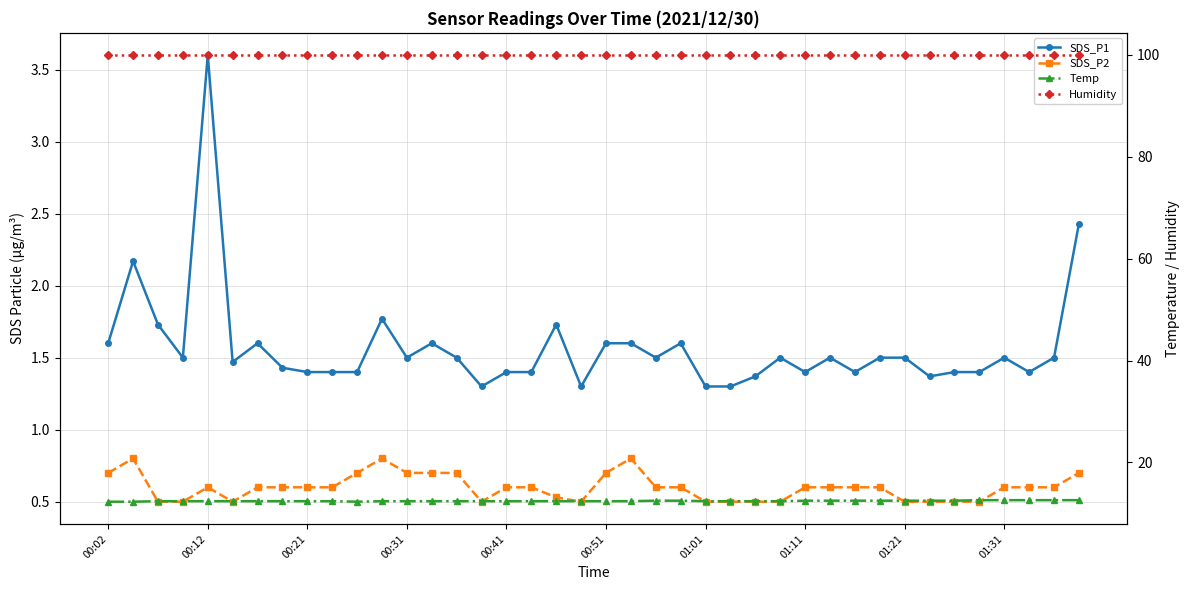

Reading left to right, extract all data points from this chart.

SDS_P1: 1.6	2.2	1.7	1.5	3.6	1.5	1.6	1.4	1.4	1.4	1.4	1.8	1.5	1.6	1.5	1.3	1.4	1.4	1.7	1.3	1.6	1.6	1.5	1.6	1.3	1.3	1.4	1.5	1.4	1.5	1.4	1.5	1.5	1.4	1.4	1.4	1.5	1.4	1.5	2.4
SDS_P2: 0.7	0.8	0.5	0.5	0.6	0.5	0.6	0.6	0.6	0.6	0.7	0.8	0.7	0.7	0.7	0.5	0.6	0.6	0.5	0.5	0.7	0.8	0.6	0.6	0.5	0.5	0.5	0.5	0.6	0.6	0.6	0.6	0.5	0.5	0.5	0.5	0.6	0.6	0.6	0.7
Temp: 12.3	12.3	12.4	12.4	12.4	12.4	12.4	12.4	12.4	12.4	12.3	12.4	12.4	12.4	12.4	12.4	12.4	12.4	12.4	12.4	12.4	12.4	12.5	12.5	12.4	12.4	12.4	12.4	12.5	12.5	12.5	12.5	12.5	12.5	12.5	12.6	12.6	12.6	12.6	12.6
Humidity: 99.9	99.9	99.9	99.9	99.9	99.9	99.9	99.9	99.9	99.9	99.9	99.9	99.9	99.9	99.9	99.9	99.9	99.9	99.9	99.9	99.9	99.9	99.9	99.9	99.9	99.9	99.9	99.9	99.9	99.9	99.9	99.9	99.9	99.9	99.9	99.9	99.9	99.9	99.9	99.9